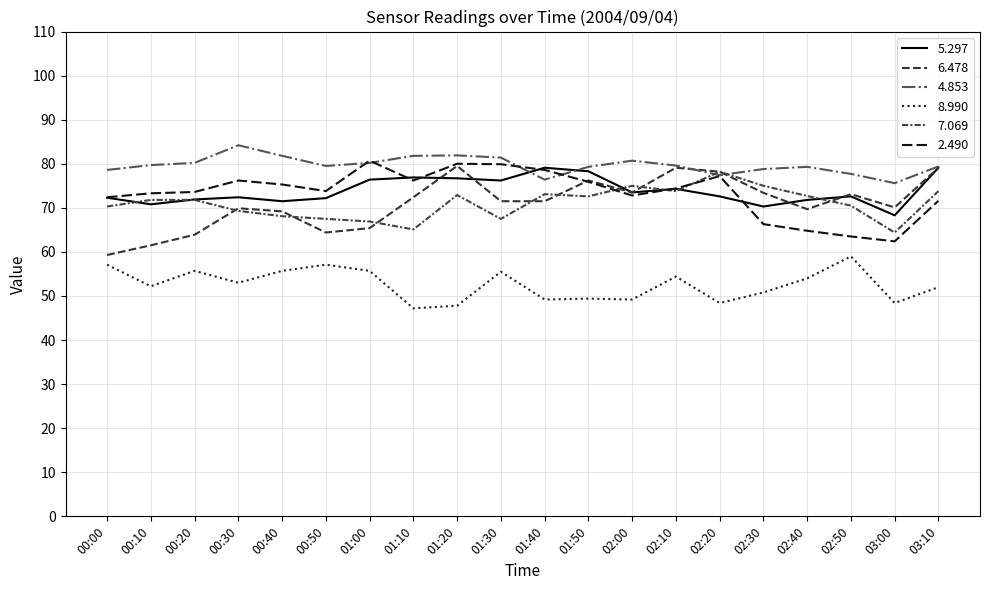

How many lines are shown in the chart?

6